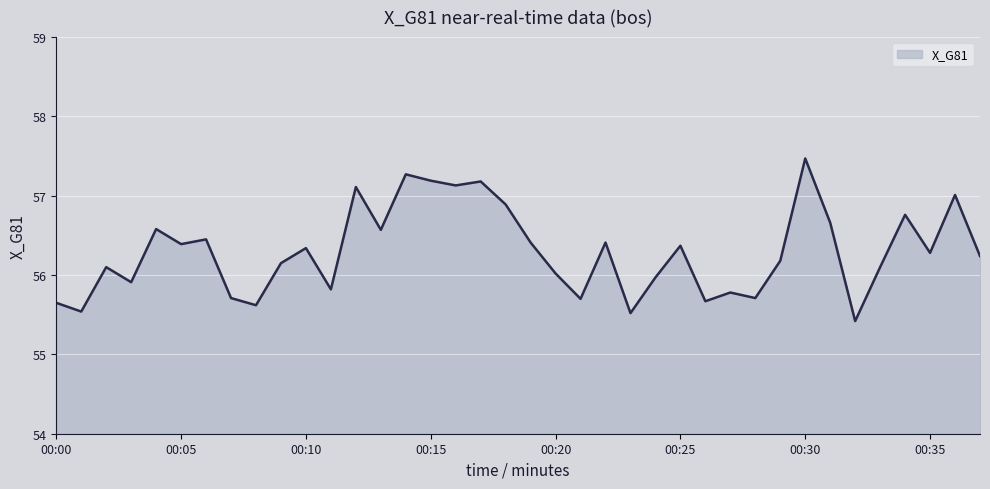

How many lines are shown in the chart?

1